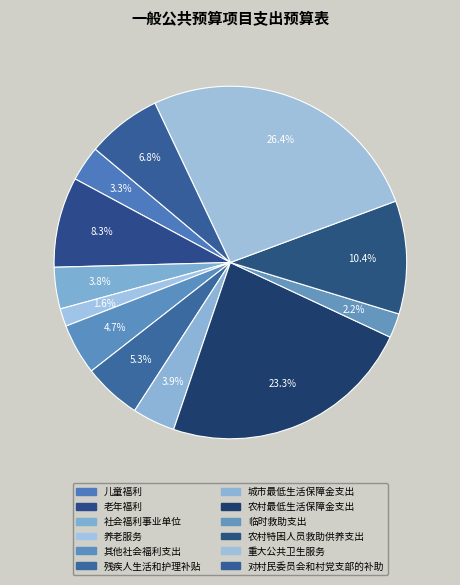

To the nearest percent, what portion does 残疾人生活和护理补贴 represent?

5%